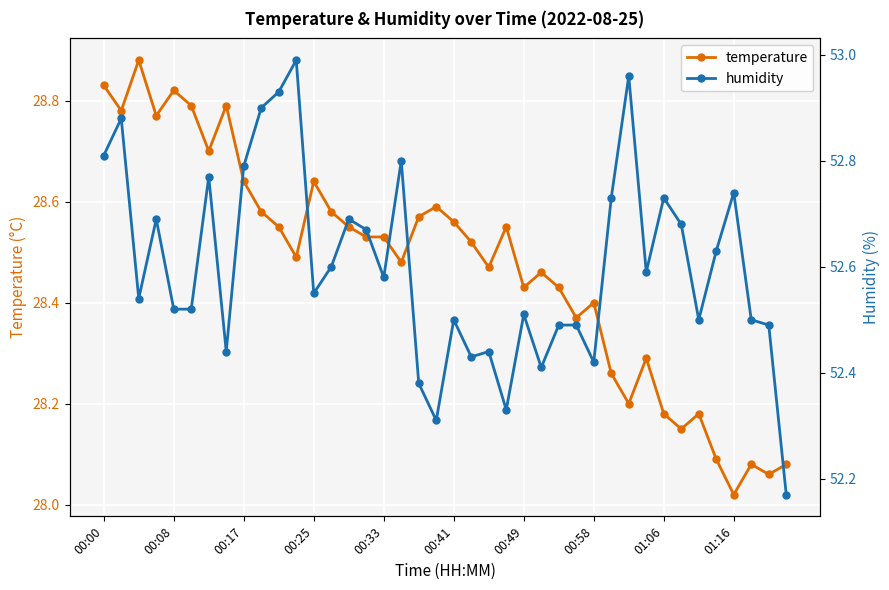

At which label is temperature closest to 28?

01:16